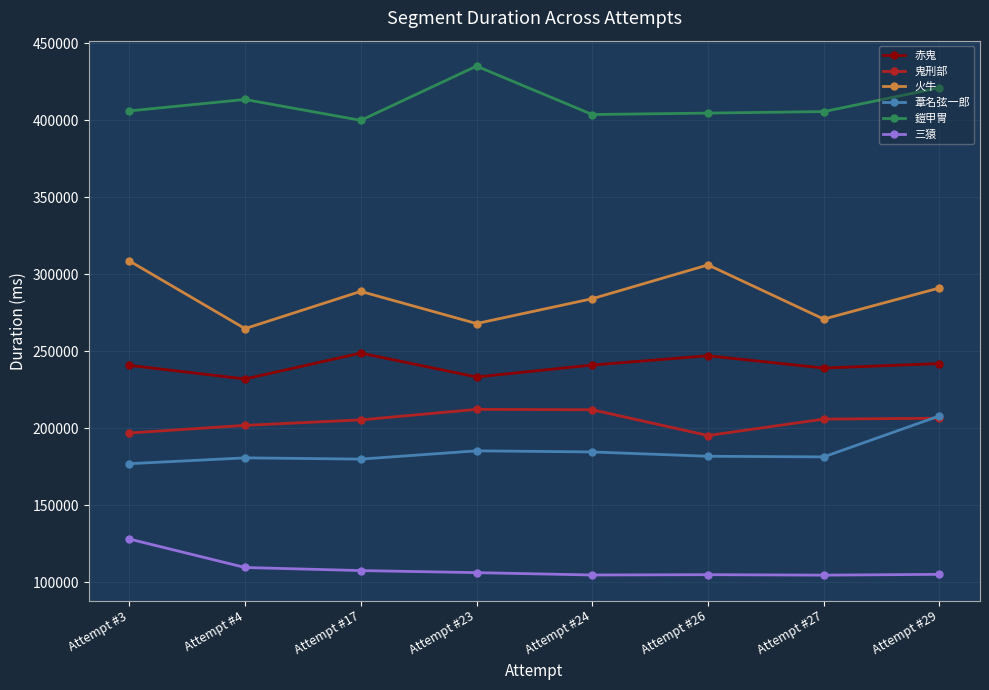

How many lines are shown in the chart?

6